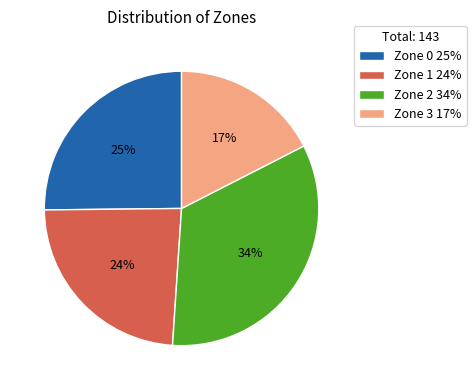

How many segments does this pie chart have?

4